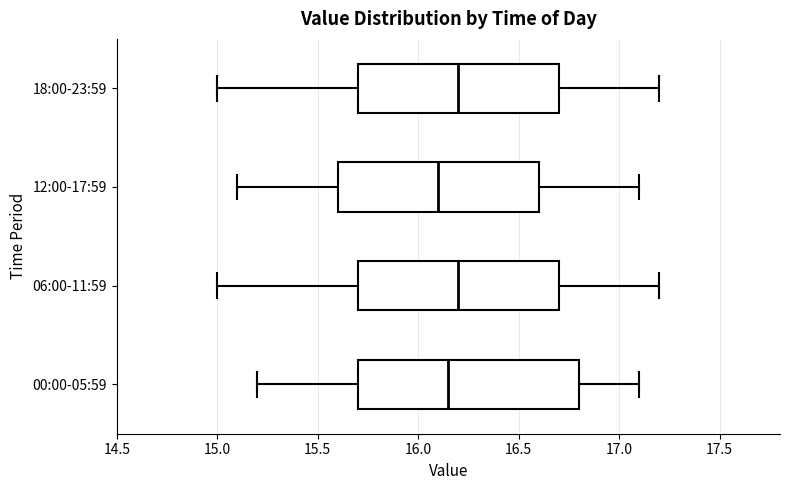

Comparing the boxes themselves (not the whiskers), which one is the widest?

00:00-05:59